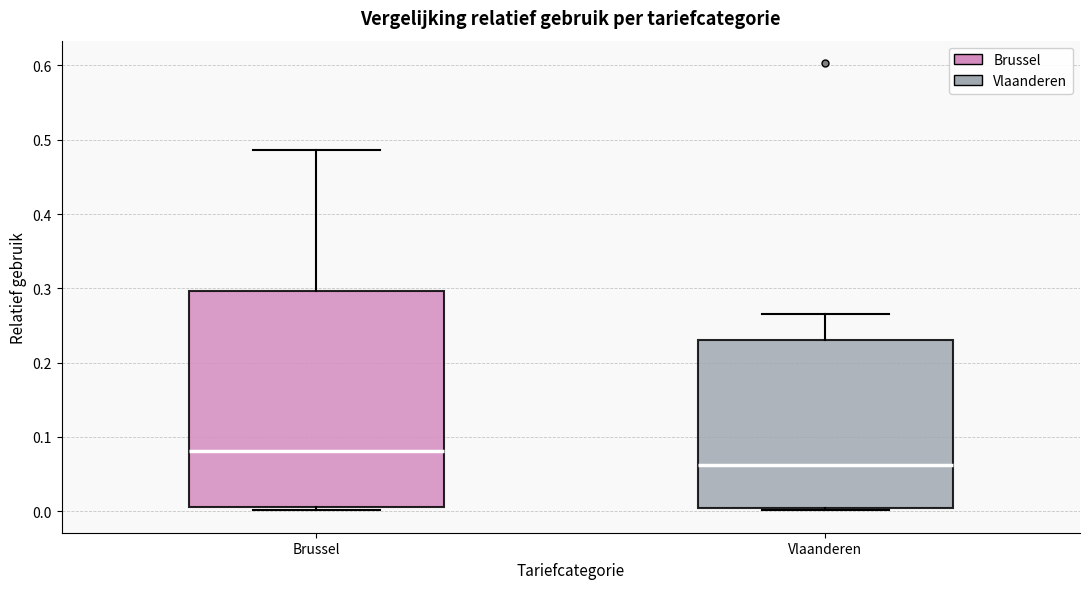

Reading left to right, transcribe this box plot: for each box, give where its median line is, the range the box spans, and where its two whiskers end, as read against the y-axis. The values are not printed on the chart, so give them approximately, as read against the axis.

Brussel: median 0.08, box 0.01 to 0.30, whiskers 0.00 to 0.49
Vlaanderen: median 0.06, box 0.00 to 0.23, whiskers 0.00 (just below the box's lower edge) to 0.27